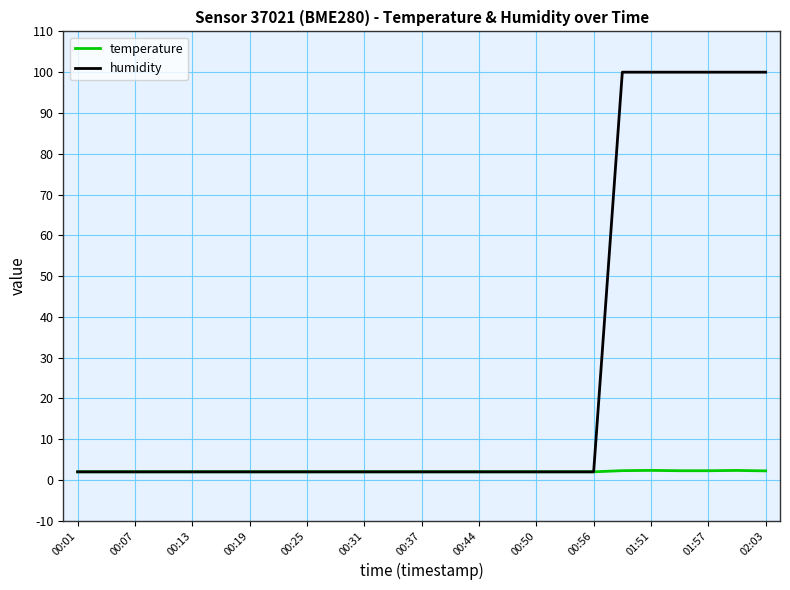

What is the maximum value shown in the chart?

100.0